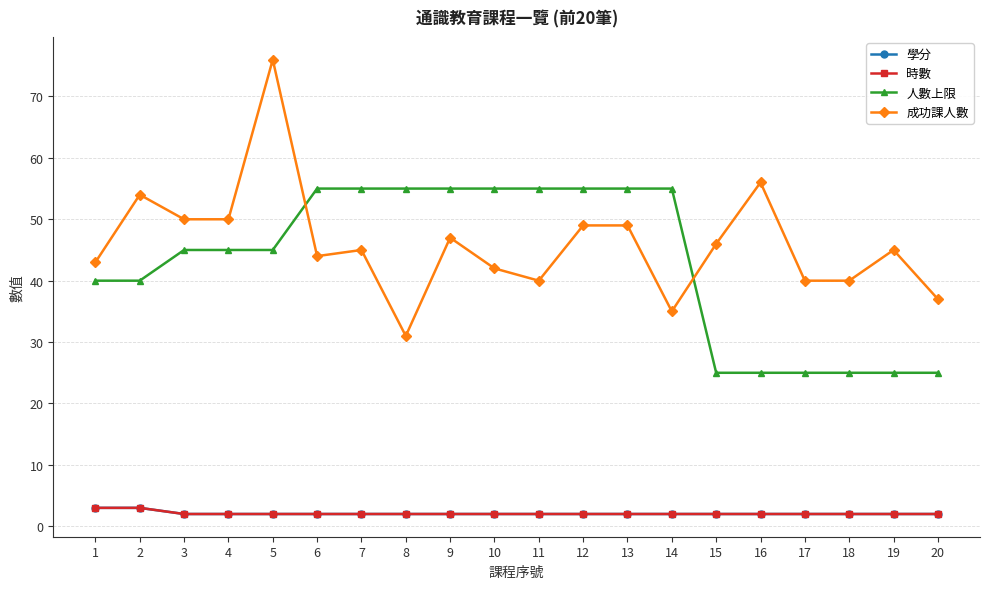

Reading left to right, what are all the values shown in this chart?

學分: 3	3	2	2	2	2	2	2	2	2	2	2	2	2	2	2	2	2	2	2
時數: 3	3	2	2	2	2	2	2	2	2	2	2	2	2	2	2	2	2	2	2
人數上限: 40	40	45	45	45	55	55	55	55	55	55	55	55	55	25	25	25	25	25	25
成功課人數: 43	54	50	50	76	44	45	31	47	42	40	49	49	35	46	56	40	40	45	37